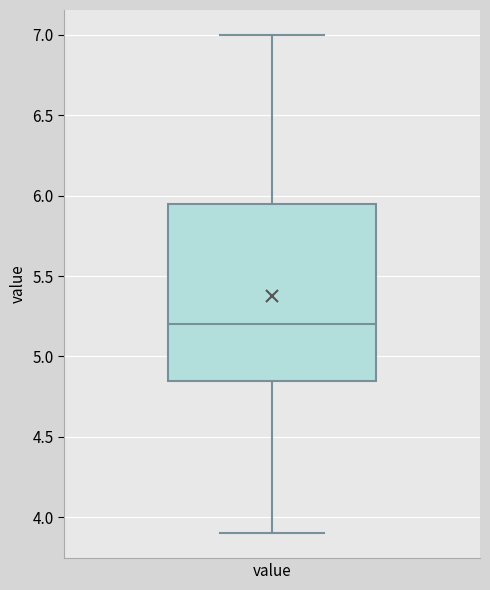

Transcribe this box plot: give where the median line is, the range the box spans, and where the two whiskers end, as read against the y-axis. The values are not printed on the chart, so give them approximately, as read against the axis.

median 5.20, box 4.85 to 5.95, whiskers 3.90 to 7.00